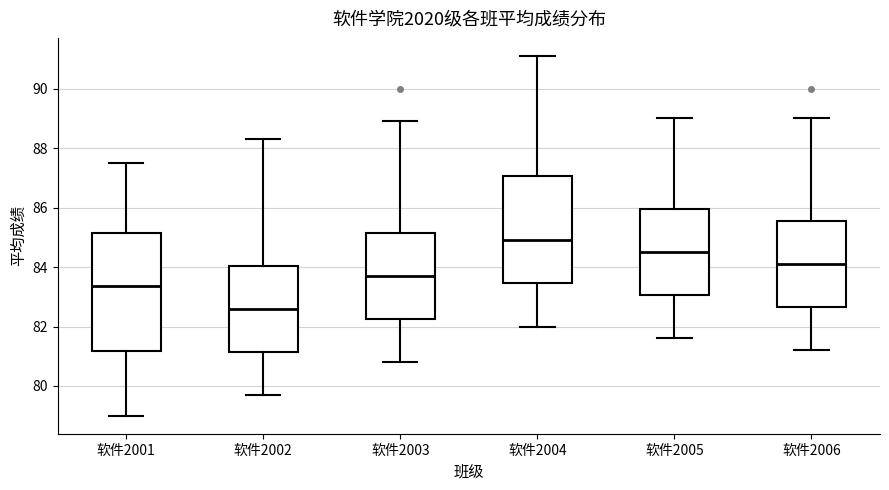

Which box is the tallest, from its lower edge to its upper edge?

软件2001